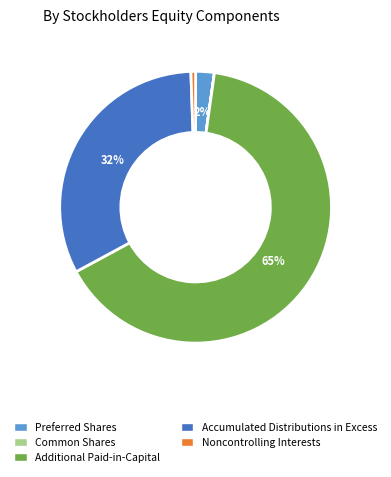

To the nearest percent, what is the average slice percentage?

20%